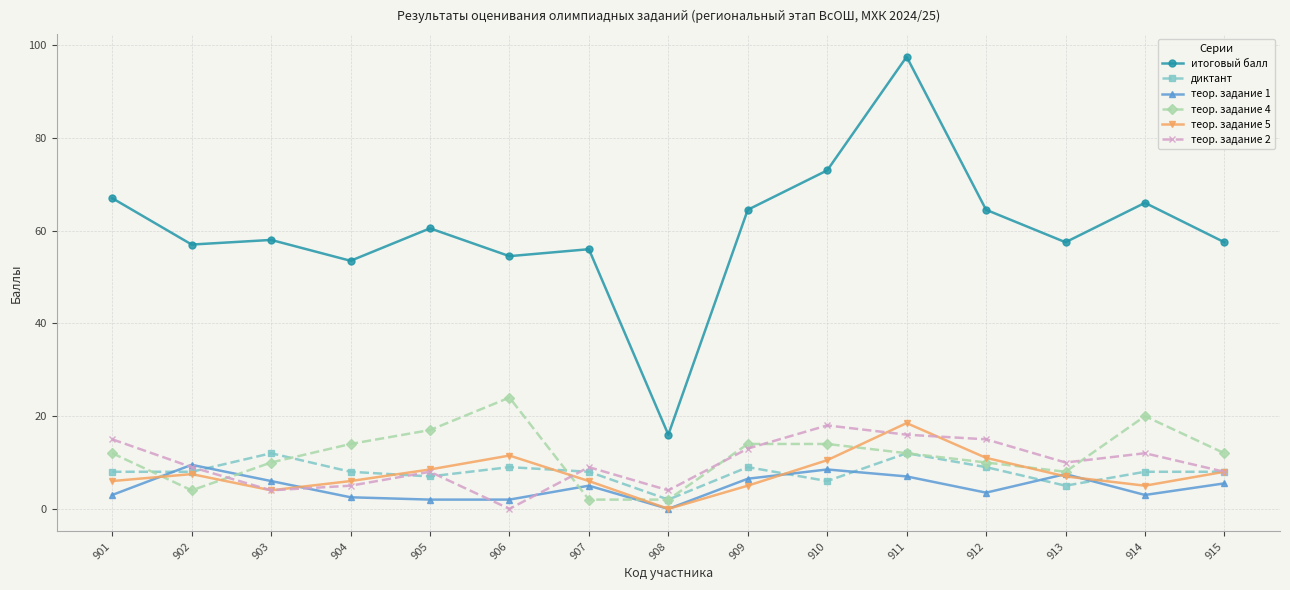

The диктант series shows 11.7 at 915. True or false?

False